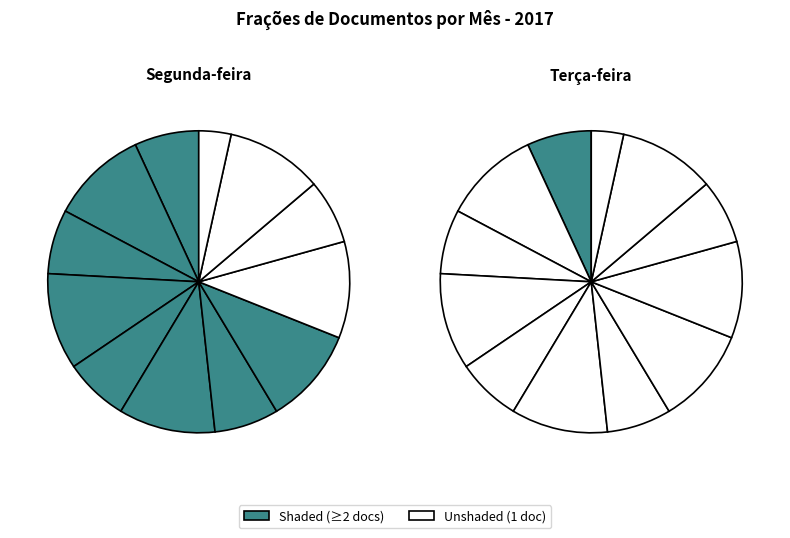

The FEVEREIRO 2017 slice represents 1% of the pie. True or false?

False